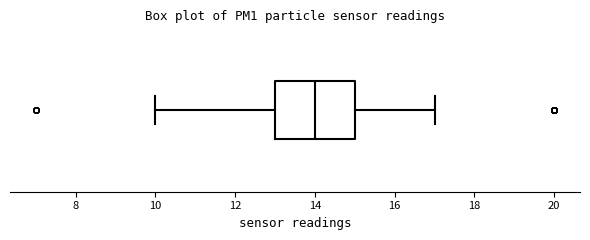

Read this box plot against the x-axis: the position of the median line, the range covered by the box, and the ends of both whiskers. The values are not printed on the chart, so give them approximately, as read against the axis.

median 14, box 13 to 15, whiskers 10 to 17